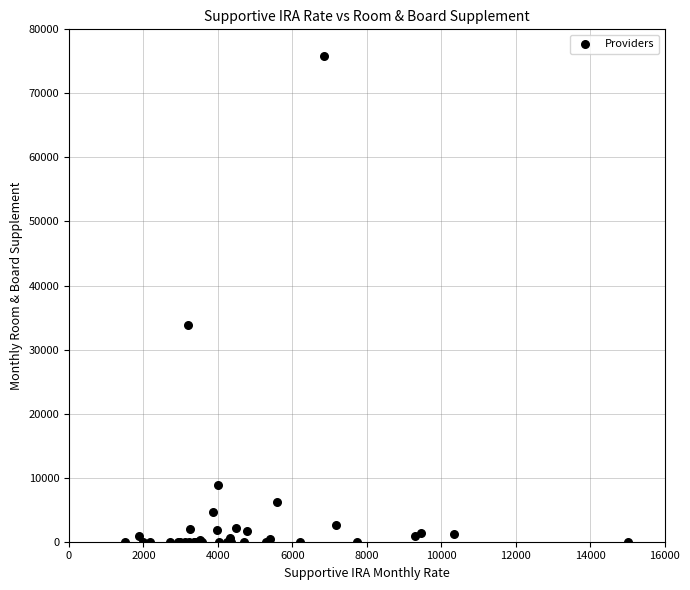

What Y value in the scatter plot is closest to 37911?

33831.0